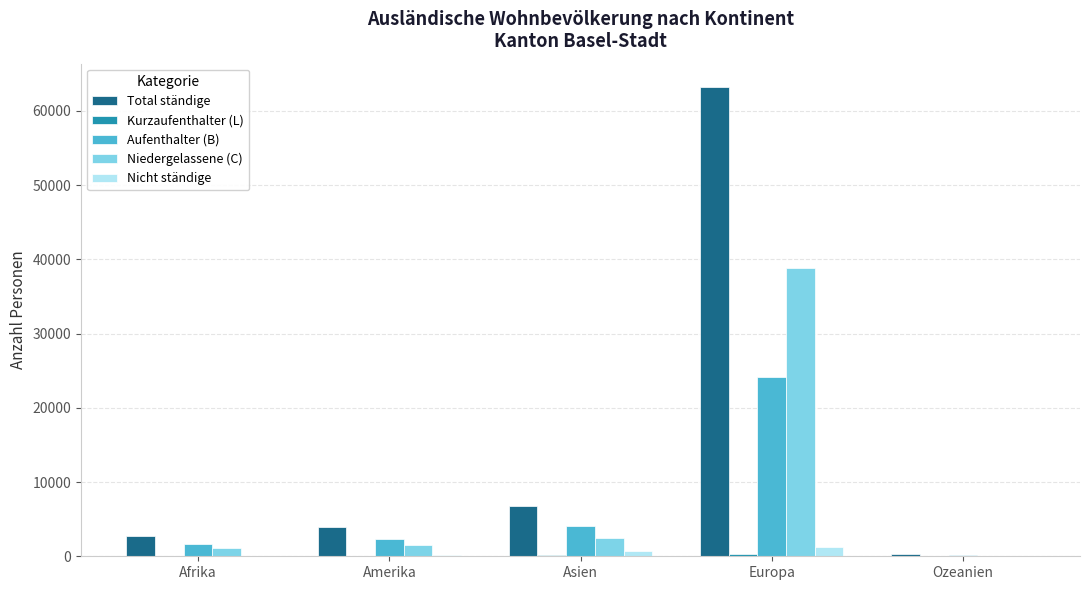

The value of Nicht ständige at Asien is 771. True or false?

True